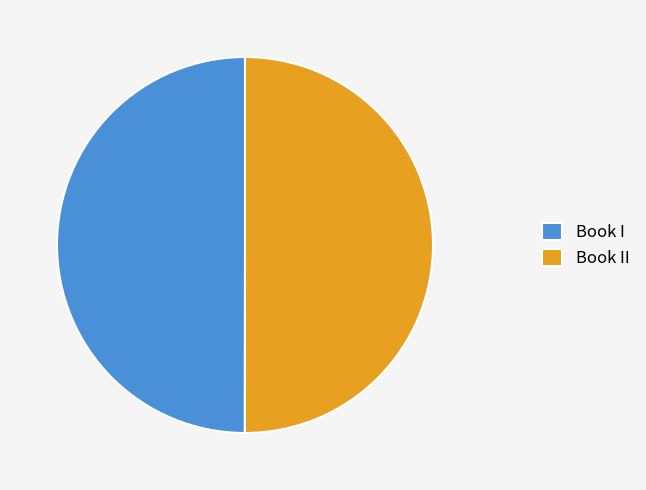

Is it true that Book II is 60% of the pie?

False